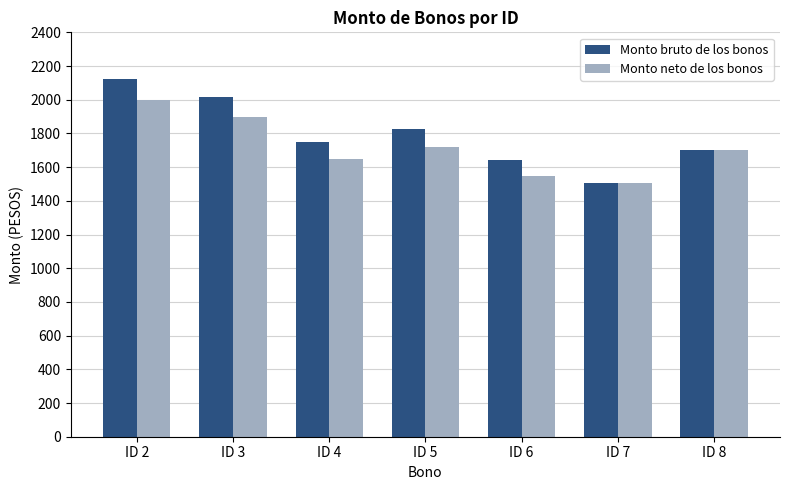

Is the value of Monto bruto de los bonos at ID 8 greater than the value of Monto neto de los bonos at ID 7?

Yes